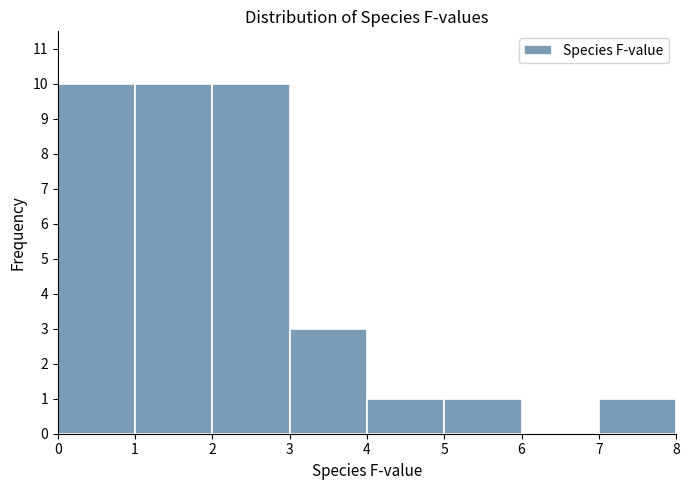

Reading left to right, list every bar in this chart as the range it spans on the x-axis followed by its height. The values are not printed on the chart, so give them approximately, as read against the axis.

0 to 1: 10
1 to 2: 10
2 to 3: 10
3 to 4: 3
4 to 5: 1
5 to 6: 1
6 to 7: 0
7 to 8: 1